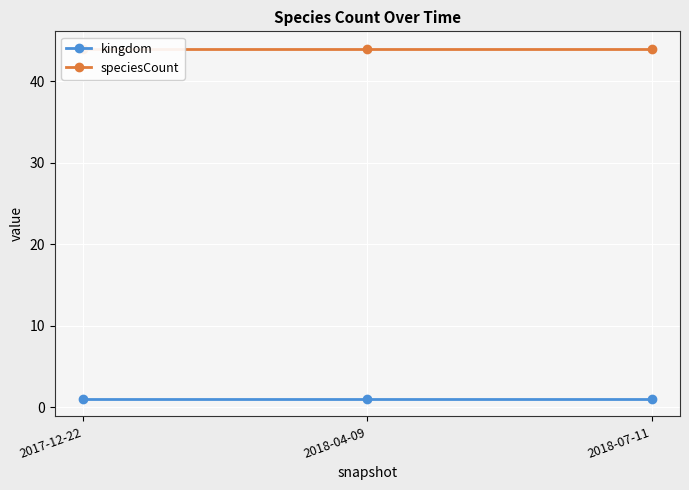

What is the sum of the kingdom values at 2018-04-09 and 2017-12-22?

2